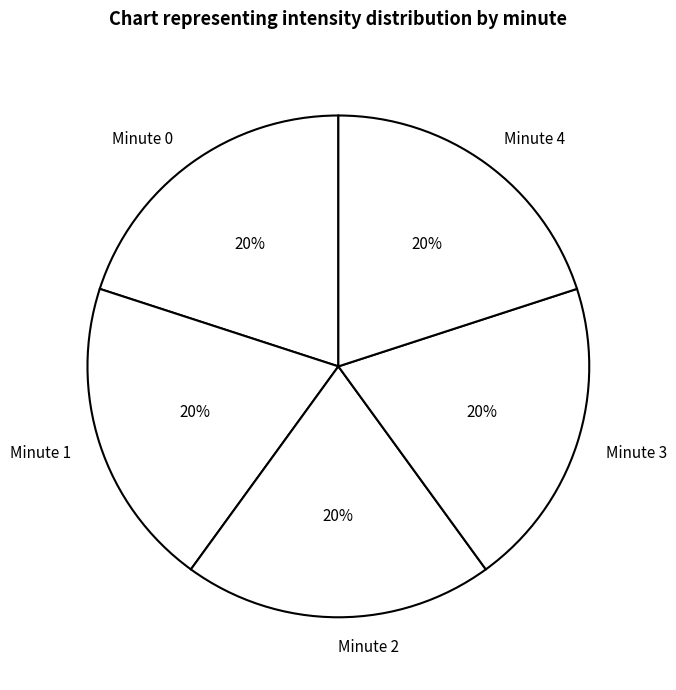

Is it true that Minute 0 is 11% of the pie?

False